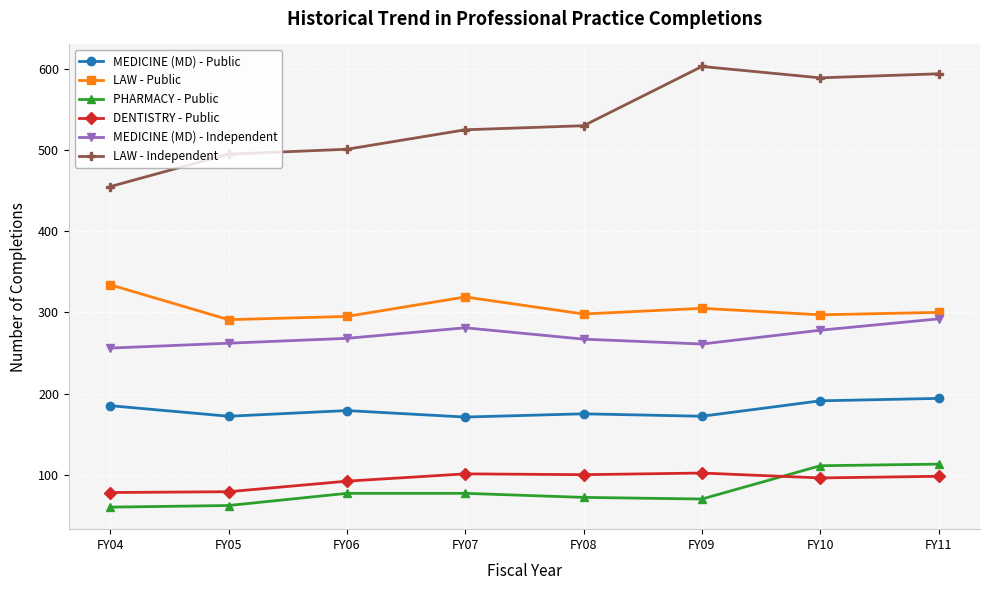

True or false: DENTISTRY - Public has a value of 78 at FY04.

True